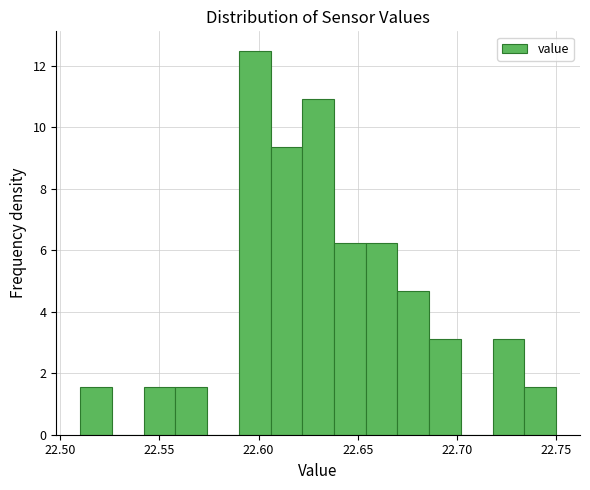

Around what value on the x-axis is the tallest bar? Give the approximate position of its centre, as read against the axis.

22.600